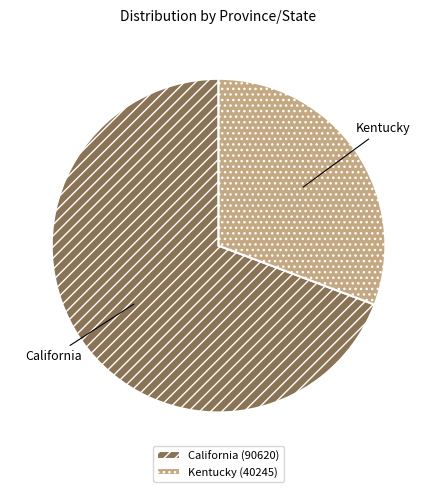

Do Kentucky and California together represent more than half of the pie?

Yes